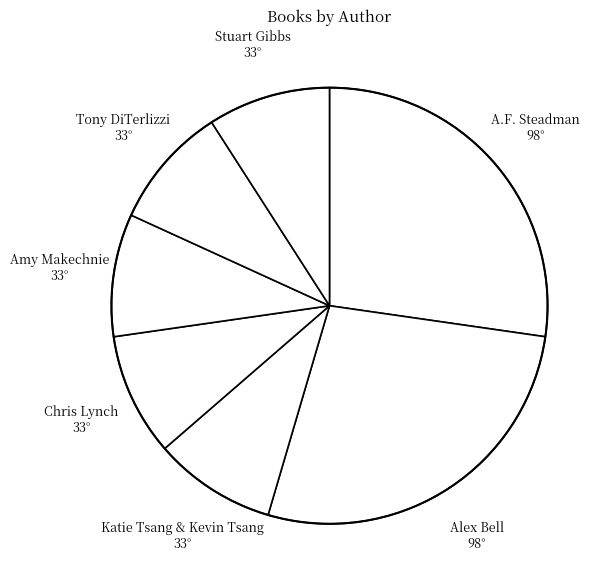

The Stuart Gibbs slice represents 22% of the pie. True or false?

False